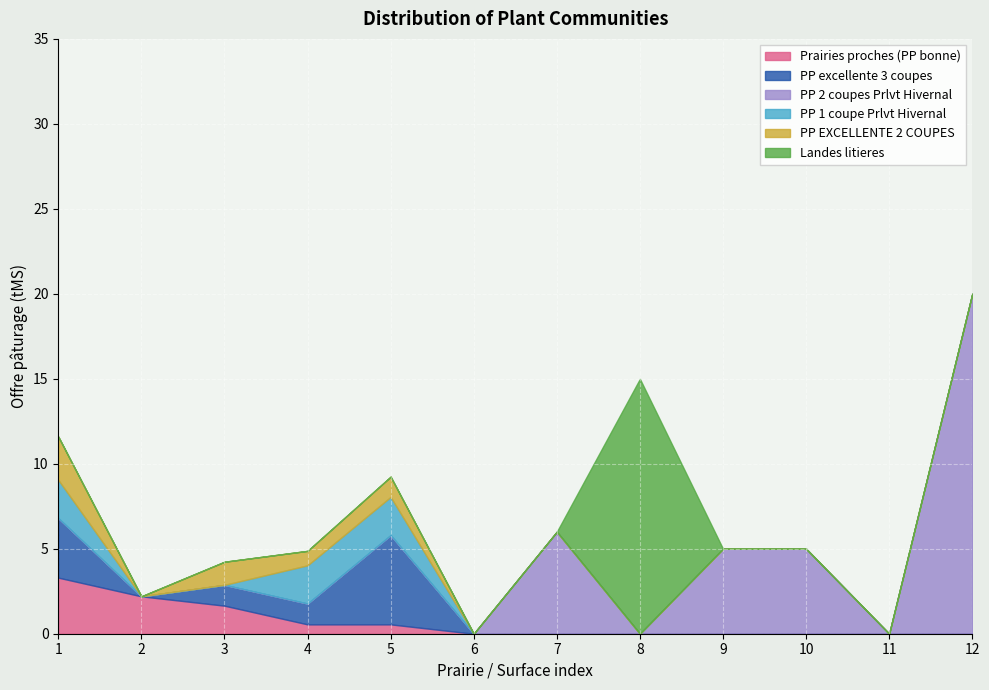

Reading left to right, list all the values displayed in this chart.

Prairies proches (PP bonne): 1=3.3	2=2.2	3=1.6	4=0.6	5=0.6	6=0.0	7=0.0	8=0.0	9=0.0	10=0.0	11=0.0	12=0.0
PP excellente 3 coupes: 1=3.5	2=0.0	3=1.2	4=1.2	5=5.2	6=0.0	7=0.0	8=0.0	9=0.0	10=0.0	11=0.0	12=0.0
PP 2 coupes Prlvt Hivernal: 1=0.0	2=0.0	3=0.0	4=0.0	5=0.0	6=0.0	7=6.0	8=0.0	9=5.0	10=5.0	11=0.0	12=20.0
PP 1 coupe Prlvt Hivernal: 1=2.2	2=0.0	3=0.0	4=2.2	5=2.2	6=0.0	7=0.0	8=0.0	9=0.0	10=0.0	11=0.0	12=0.0
PP EXCELLENTE 2 COUPES: 1=2.5	2=0.0	3=1.4	4=0.8	5=1.2	6=0.0	7=0.0	8=0.0	9=0.0	10=0.0	11=0.0	12=0.0
Landes litieres: 1=0.0	2=0.0	3=0.0	4=0.0	5=0.0	6=0.0	7=0.0	8=15.0	9=0.0	10=0.0	11=0.0	12=0.0